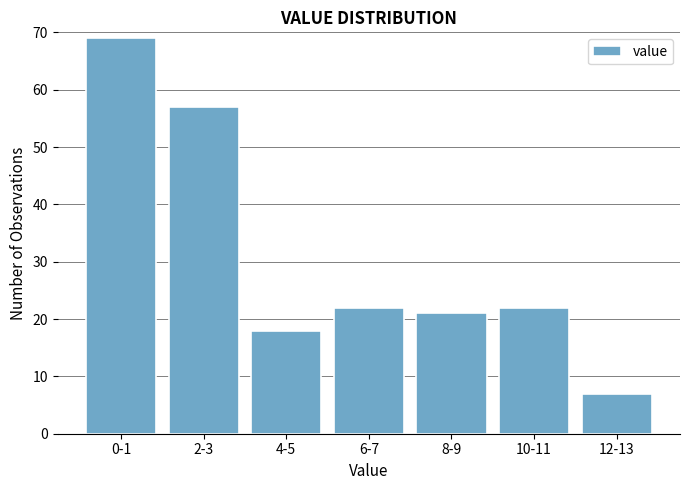

Reading left to right, what are all the values shown in this chart?

69	57	18	22	21	22	7